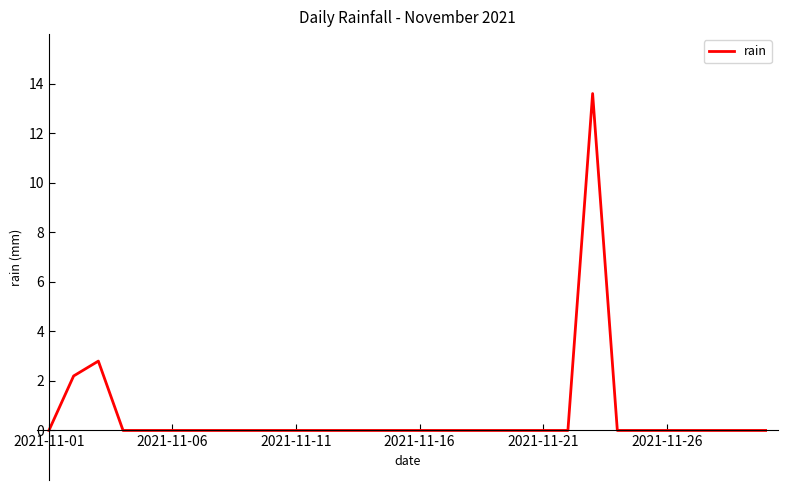

What is the maximum value shown in the chart?

13.6